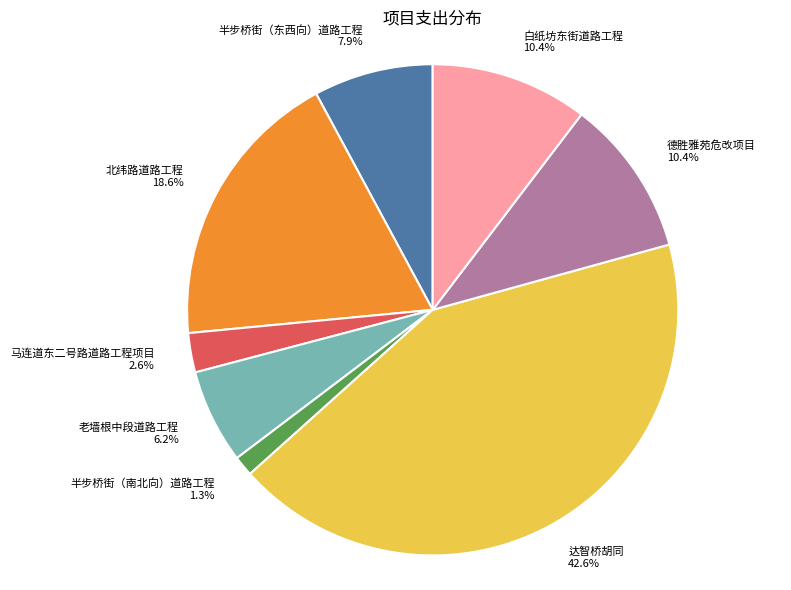

The 德胜雅苑危改项目 slice represents 5% of the pie. True or false?

False